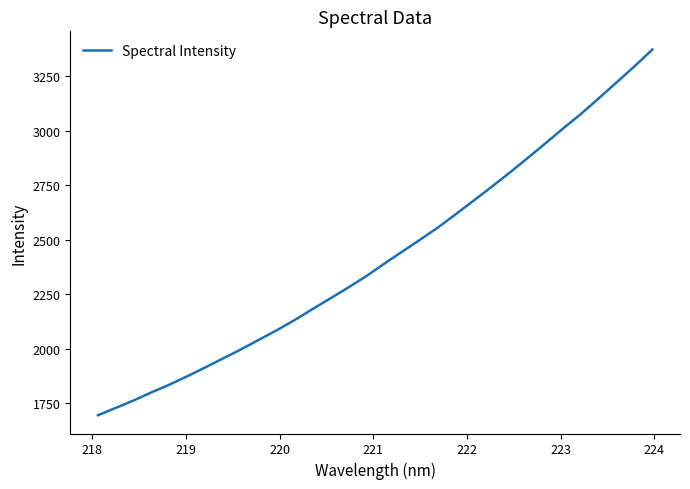

What is the difference between the maximum and minimum values?

1676.4